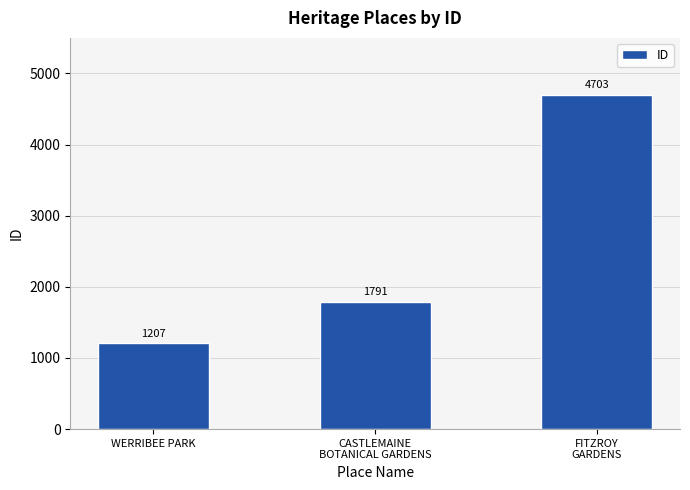

What is the sum of the values at FITZROY
GARDENS and CASTLEMAINE
BOTANICAL GARDENS?

6494